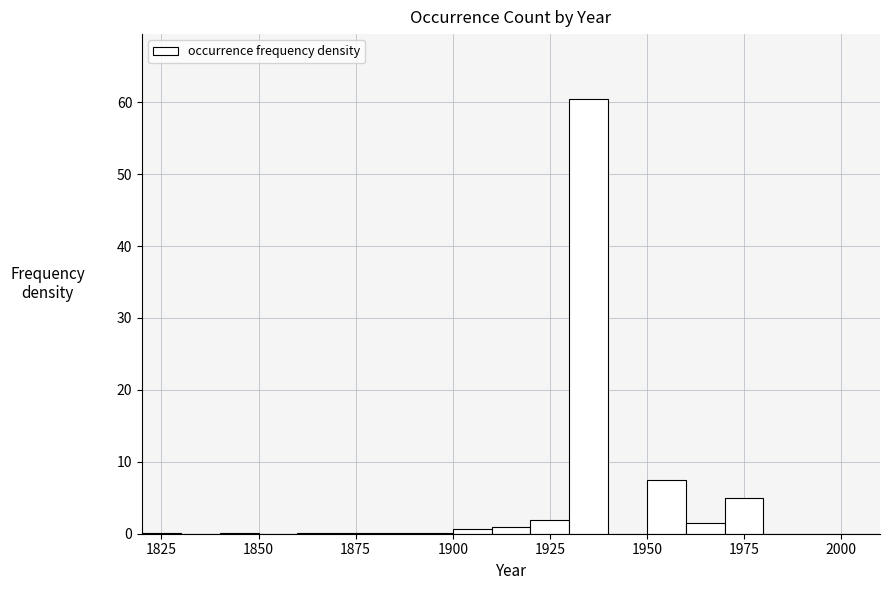

Read against the x-axis, roughly where is the centre of the tallest bar?

1935